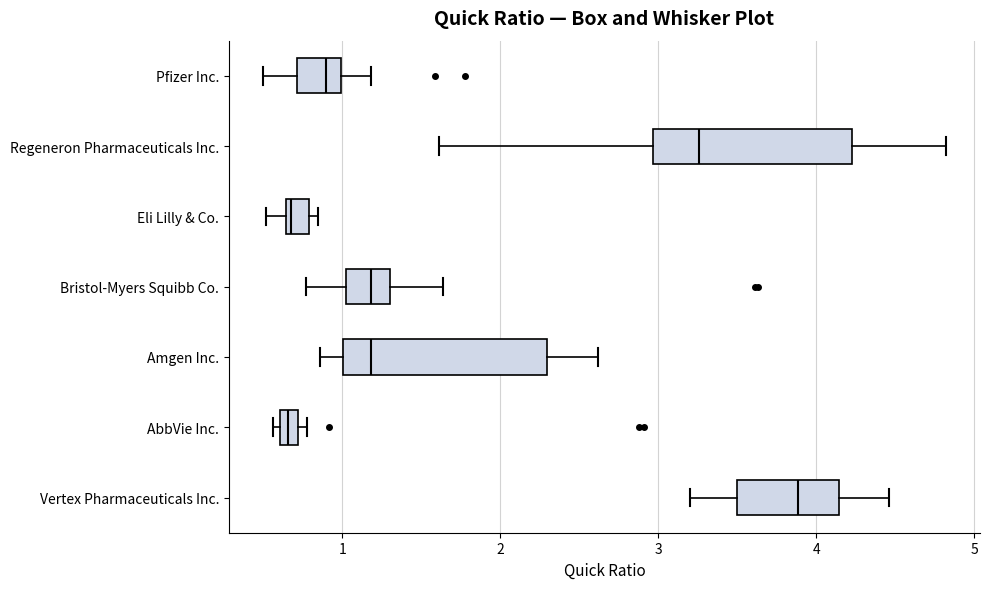

Where is the left edge of the box for Pfizer Inc. on the x-axis? The values are not printed on the chart, so give them approximately, as read against the axis.

0.7